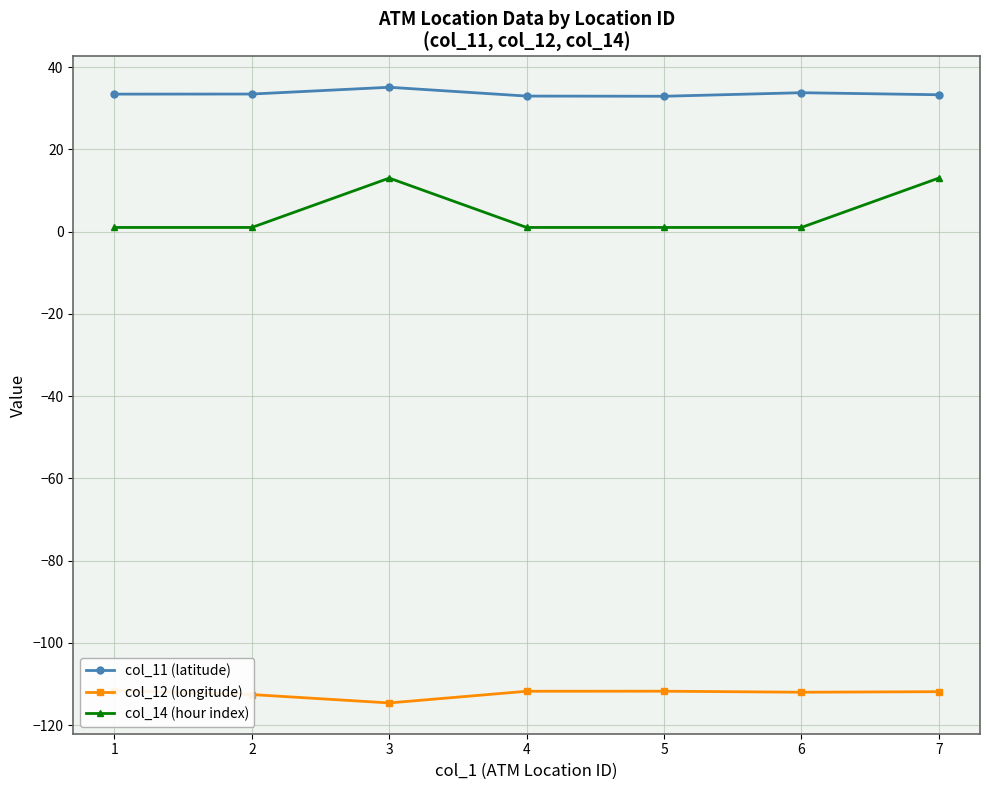

Is it true that col_11 (latitude) equals 33.3 at 7?

True